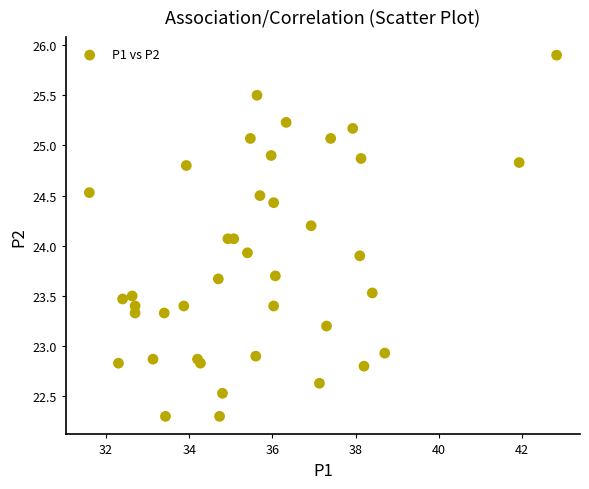

What is the range of X values (max minus min)?

11.2